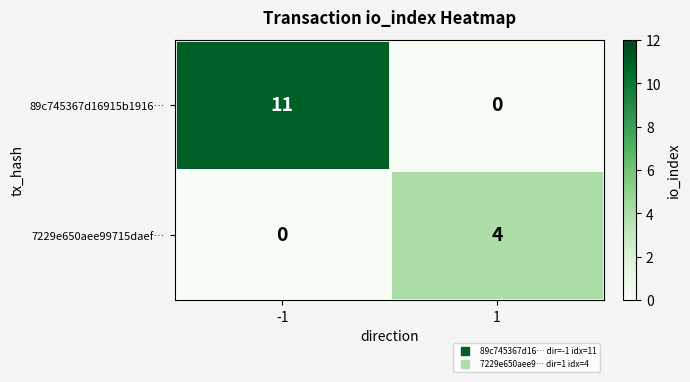

Rank the series at 1 from highest to lowest value.

7229e650aee99715daef…, 89c745367d16915b1916…